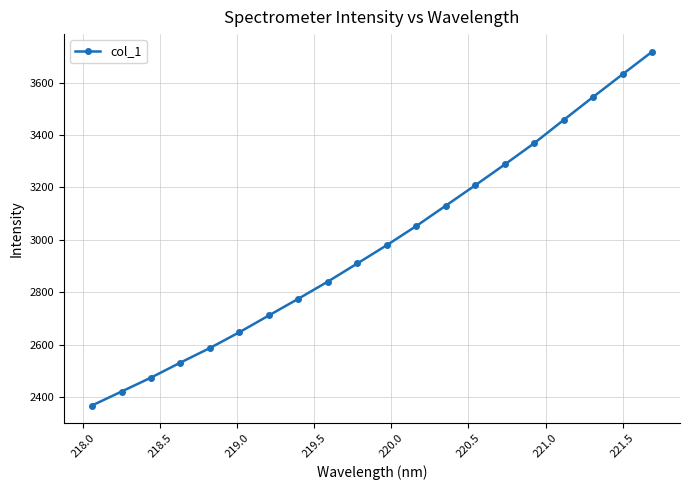

What is the average value?

2982.2